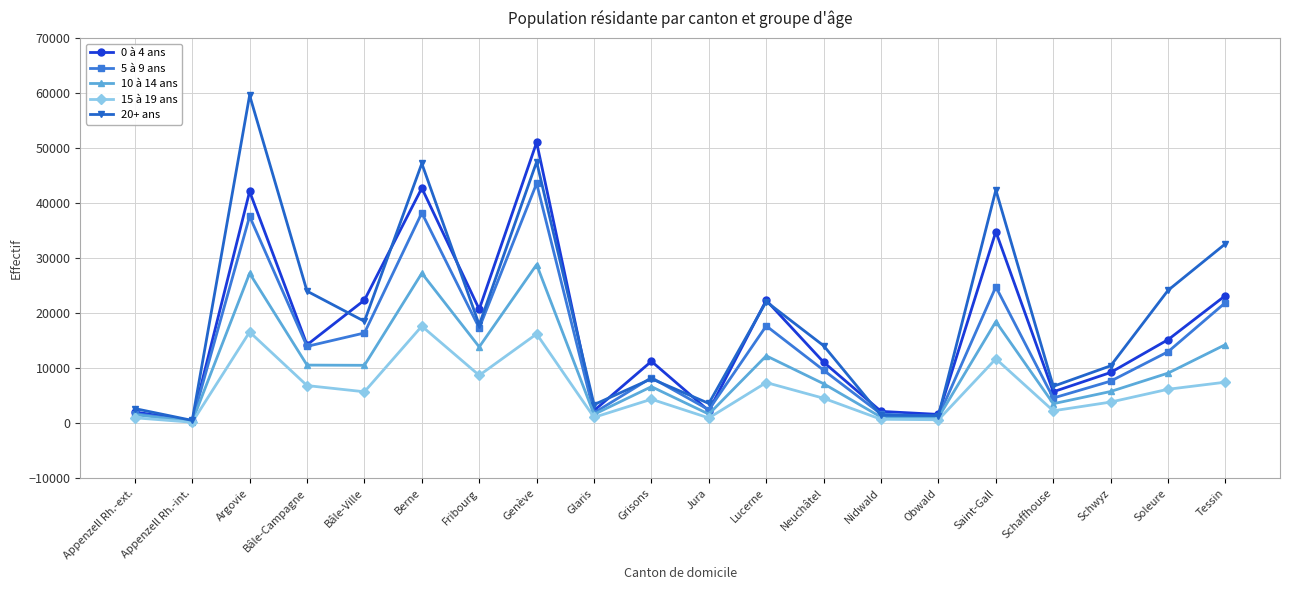

What is the sum of the 5 à 9 ans values at Bâle-Campagne and Glaris?

15859